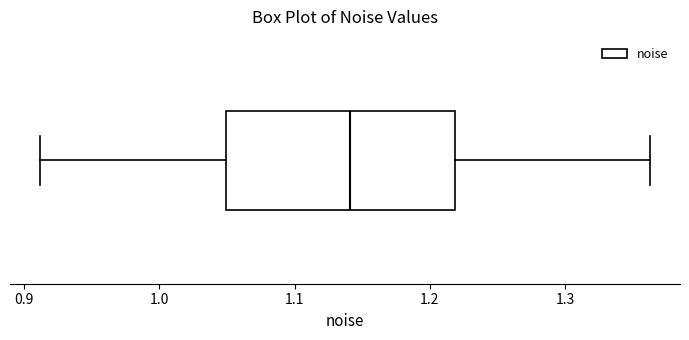

Where does the right whisker of the box end on the x-axis? The values are not printed on the chart, so give them approximately, as read against the axis.

1.36